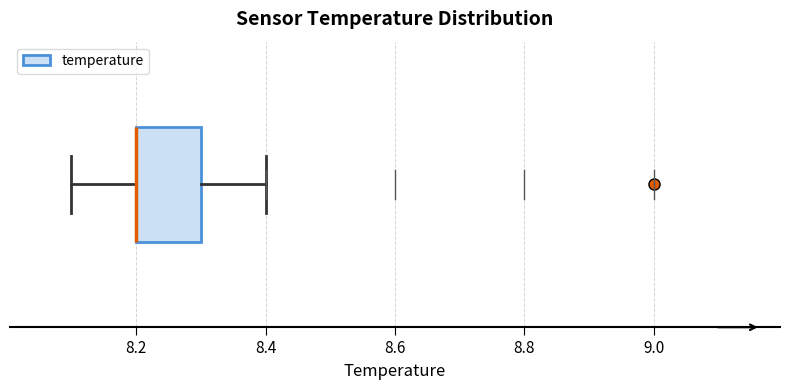

Transcribe this box plot: give where the median line is, the range the box spans, and where the two whiskers end, as read against the x-axis. The values are not printed on the chart, so give them approximately, as read against the axis.

median 8.2 (drawn on the box's left edge), box 8.2 to 8.3, whiskers 8.1 to 8.4